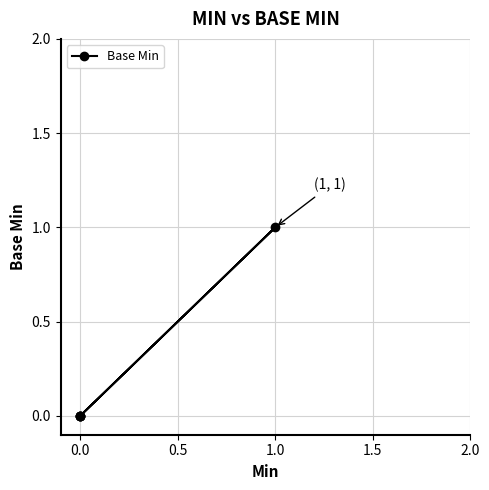

What is the maximum value shown in the chart?

1